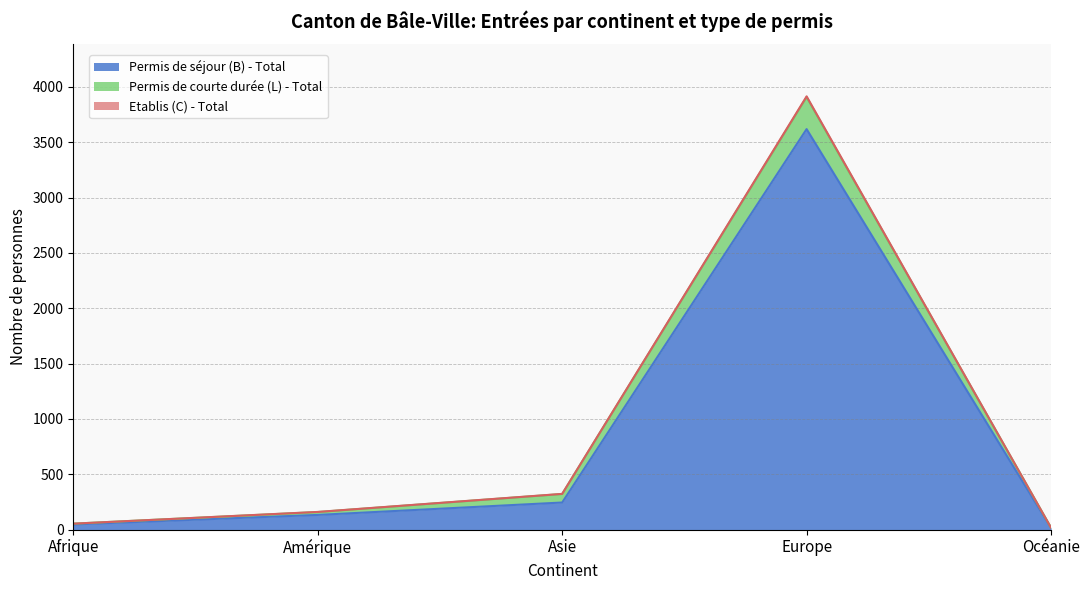

At which category does Permis de courte durée (L) - Total reach its first local peak?

Europe